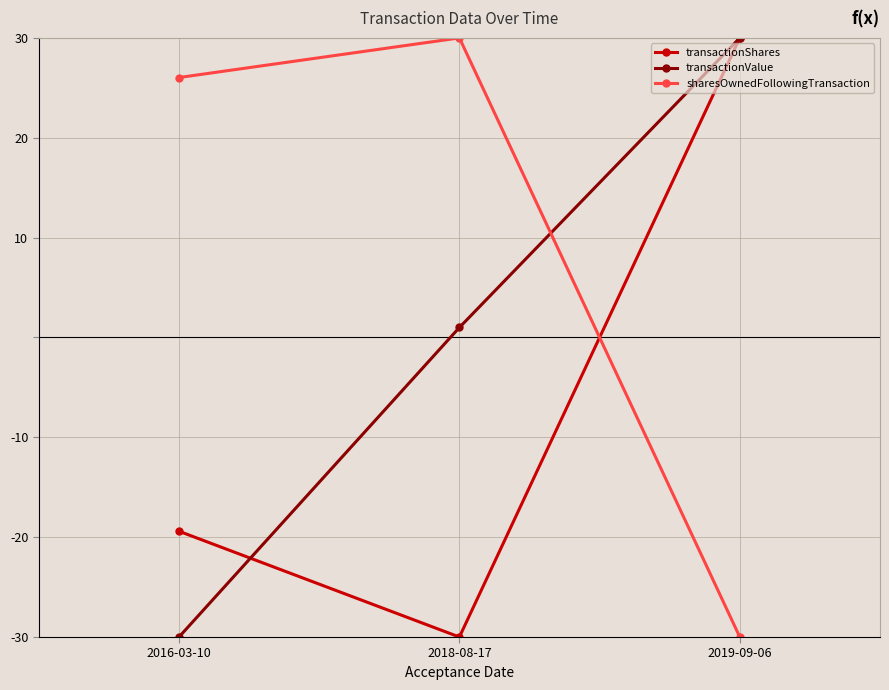

The transactionValue series shows 1.0 at 2018-08-17. True or false?

True